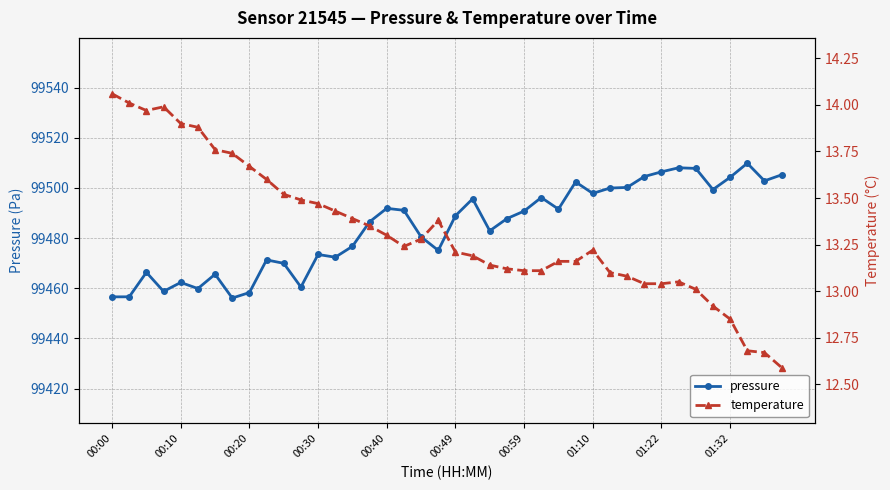

Reading right to left, list all the values displayed in this chart.

pressure: 99505.2	99502.8	99509.9	99504.2	99499.4	99507.8	99508.1	99506.4	99504.6	99500.2	99500.0	99497.8	99502.4	99491.6	99496.2	99490.8	99487.8	99482.9	99495.7	99488.9	99475.1	99480.5	99491.1	99491.9	99486.5	99476.7	99472.4	99473.5	99460.5	99469.9	99471.3	99458.3	99456.1	99465.6	99459.9	99462.3	99458.8	99466.3	99456.6	99456.6
temperature: 12.6	12.7	12.7	12.8	12.9	13.0	13.1	13.0	13.0	13.1	13.1	13.2	13.2	13.2	13.1	13.1	13.1	13.1	13.2	13.2	13.4	13.3	13.2	13.3	13.3	13.4	13.4	13.5	13.5	13.5	13.6	13.7	13.7	13.8	13.9	13.9	14.0	14.0	14.0	14.1